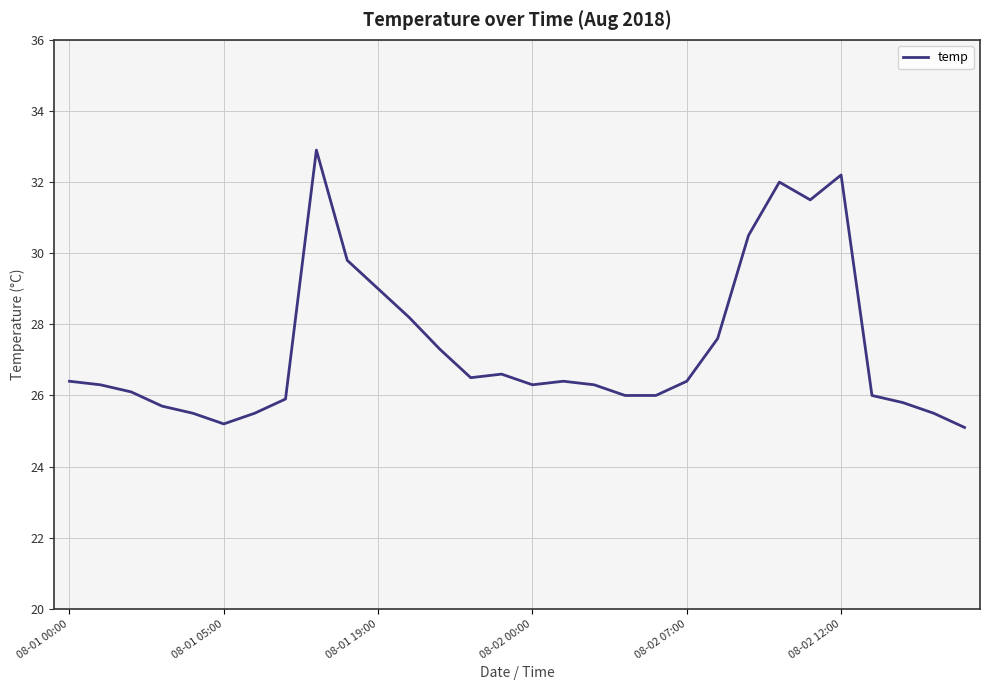

What is the greatest value displayed?

32.9